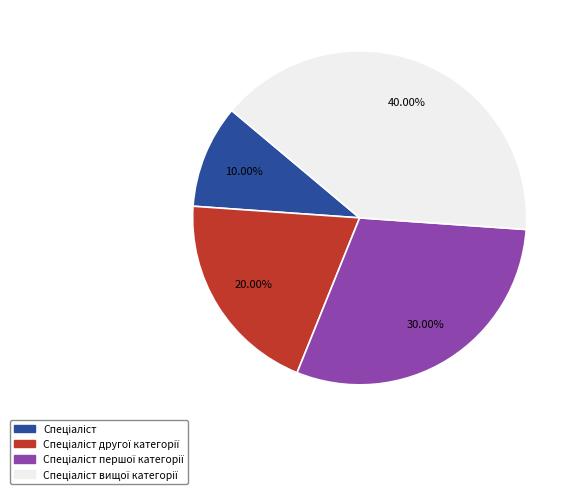

Is there a majority slice in this chart?

No